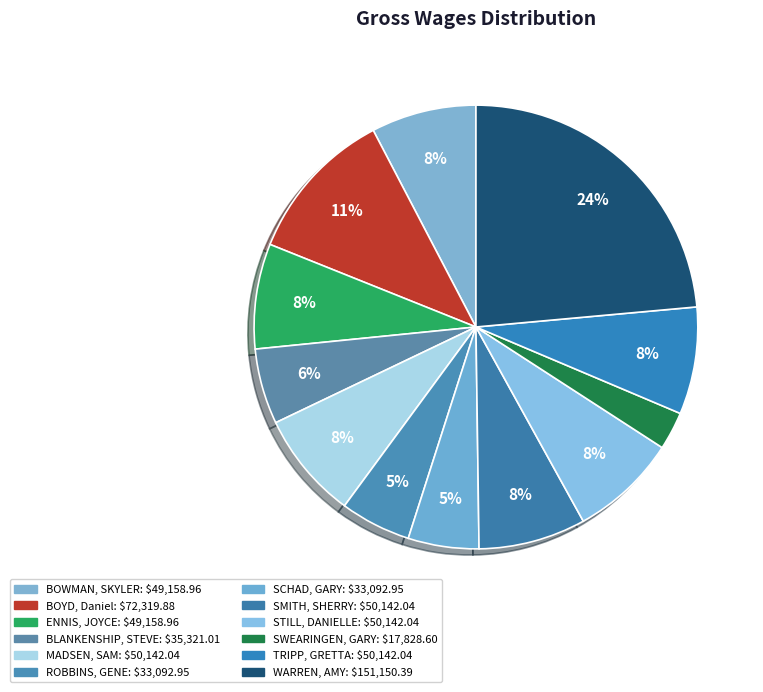

What is the largest slice in the pie chart?

WARREN, AMY